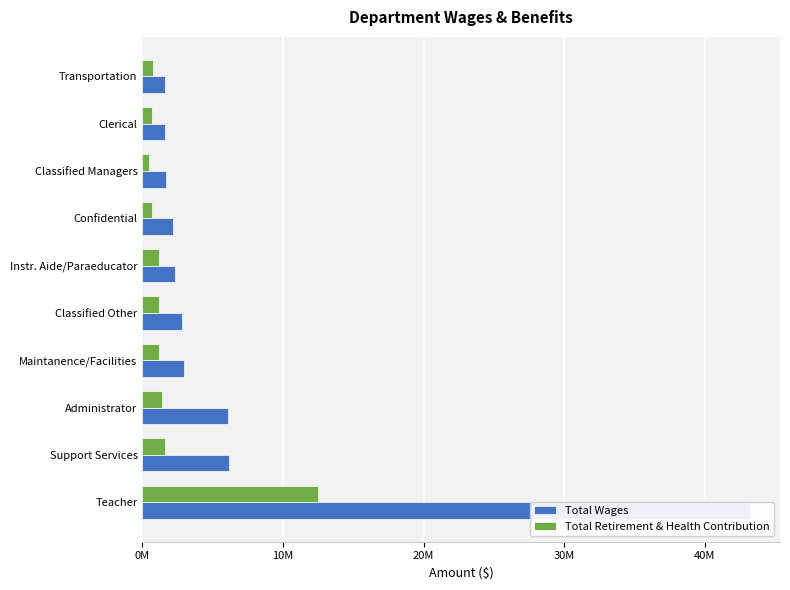

How many bars are there in each group?

2